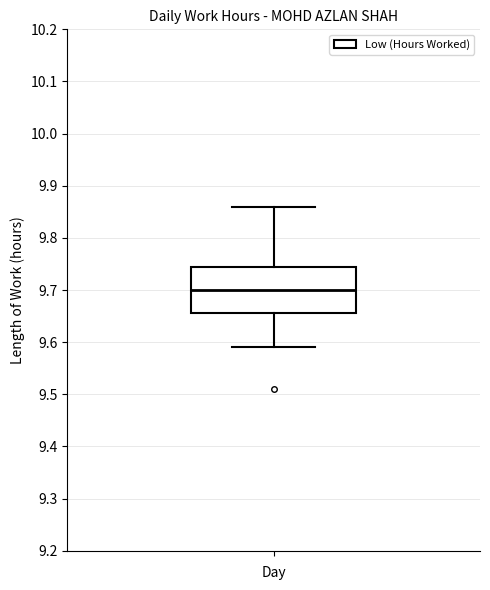

Transcribe this box plot: give where the median line is, the range the box spans, and where the two whiskers end, as read against the y-axis. The values are not printed on the chart, so give them approximately, as read against the axis.

median 9.70, box 9.66 to 9.75, whiskers 9.59 to 9.86